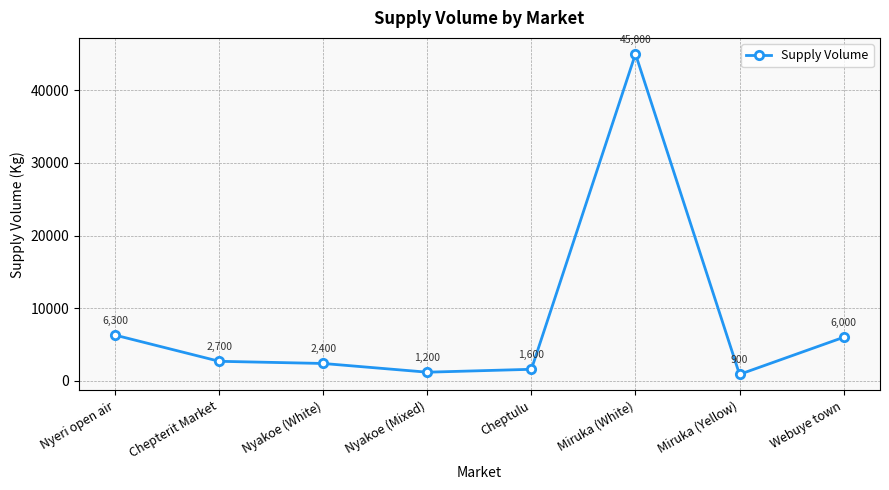

What is the approximate value at Miruka (White)?

45000